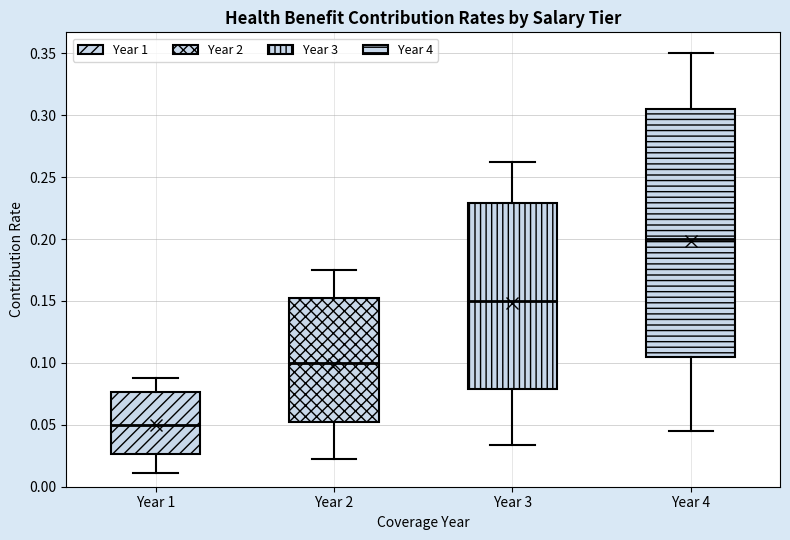

Reading left to right, transcribe this box plot: for each box, give where its median line is, the range the box spans, and where its two whiskers end, as read against the y-axis. The values are not printed on the chart, so give them approximately, as read against the axis.

Year 1: median 0.050, box 0.025 to 0.075, whiskers 0.010 to 0.090
Year 2: median 0.100, box 0.055 to 0.155, whiskers 0.025 to 0.175
Year 3: median 0.150, box 0.080 to 0.230, whiskers 0.035 to 0.265
Year 4: median 0.200, box 0.105 to 0.305, whiskers 0.045 to 0.350